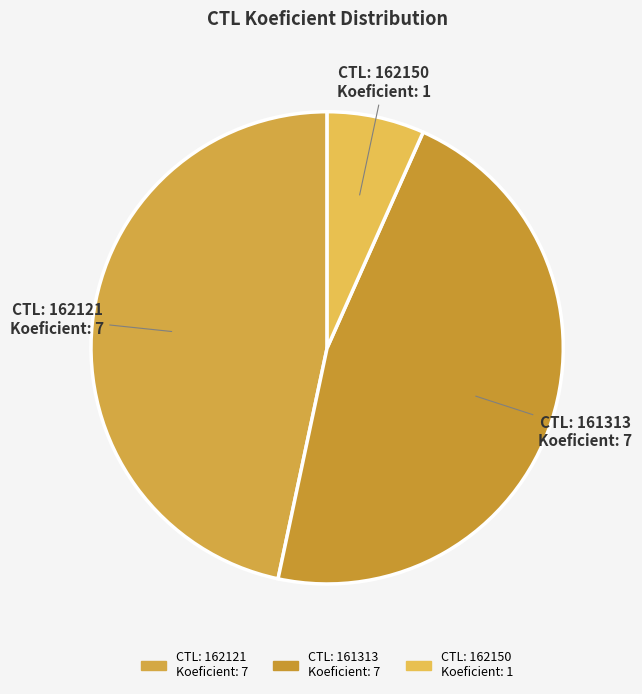

Does CTL: 162121 Koeficient: 7 represent more than half of the total?

No